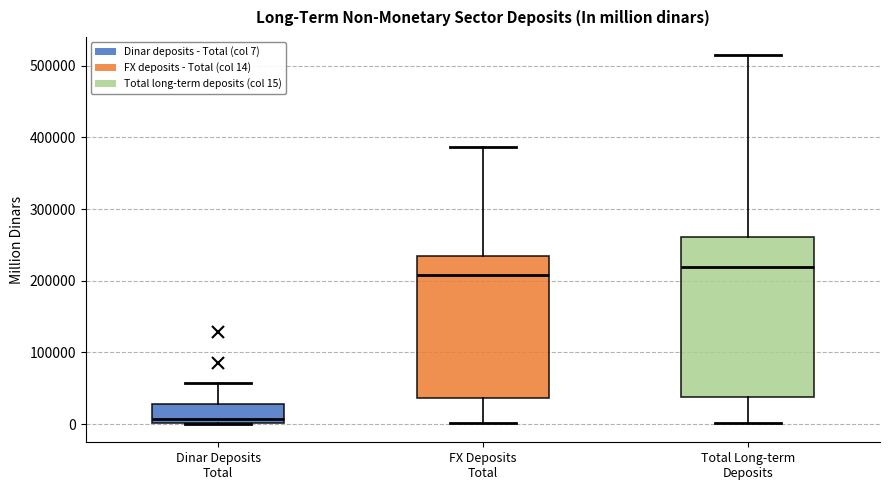

Which box is the tallest, from its lower edge to its upper edge?

Total Long-term Deposits